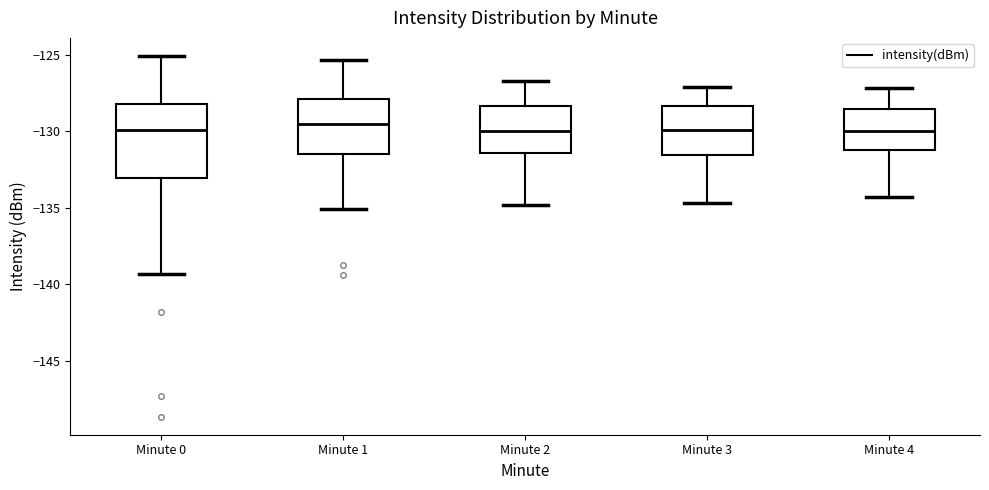

Reading left to right, read every box against the y-axis: the position of its median line, the range the box covers, and the ends of its whiskers. The values are not printed on the chart, so give them approximately, as read against the axis.

Minute 0: median -130.0, box -133.0 to -128.0, whiskers -139.5 to -125.0
Minute 1: median -129.5, box -131.5 to -128.0, whiskers -135.0 to -125.5
Minute 2: median -130.0, box -131.5 to -128.5, whiskers -135.0 to -126.5
Minute 3: median -130.0, box -131.5 to -128.5, whiskers -134.5 to -127.0
Minute 4: median -130.0, box -131.0 to -128.5, whiskers -134.5 to -127.0